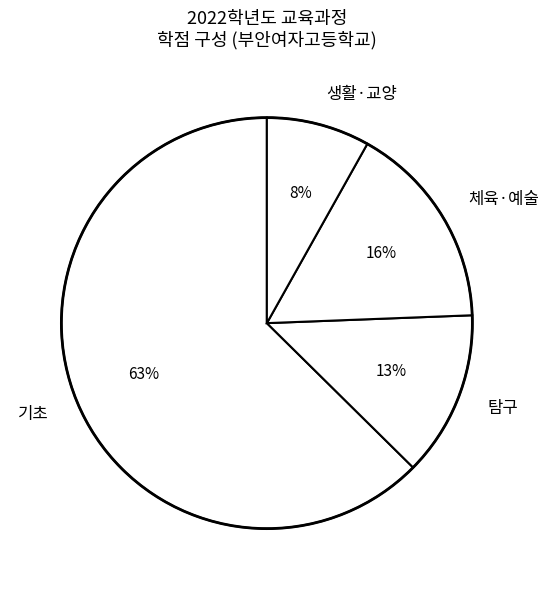

To the nearest percent, what percentage of the pie is 생활·교양?

8%